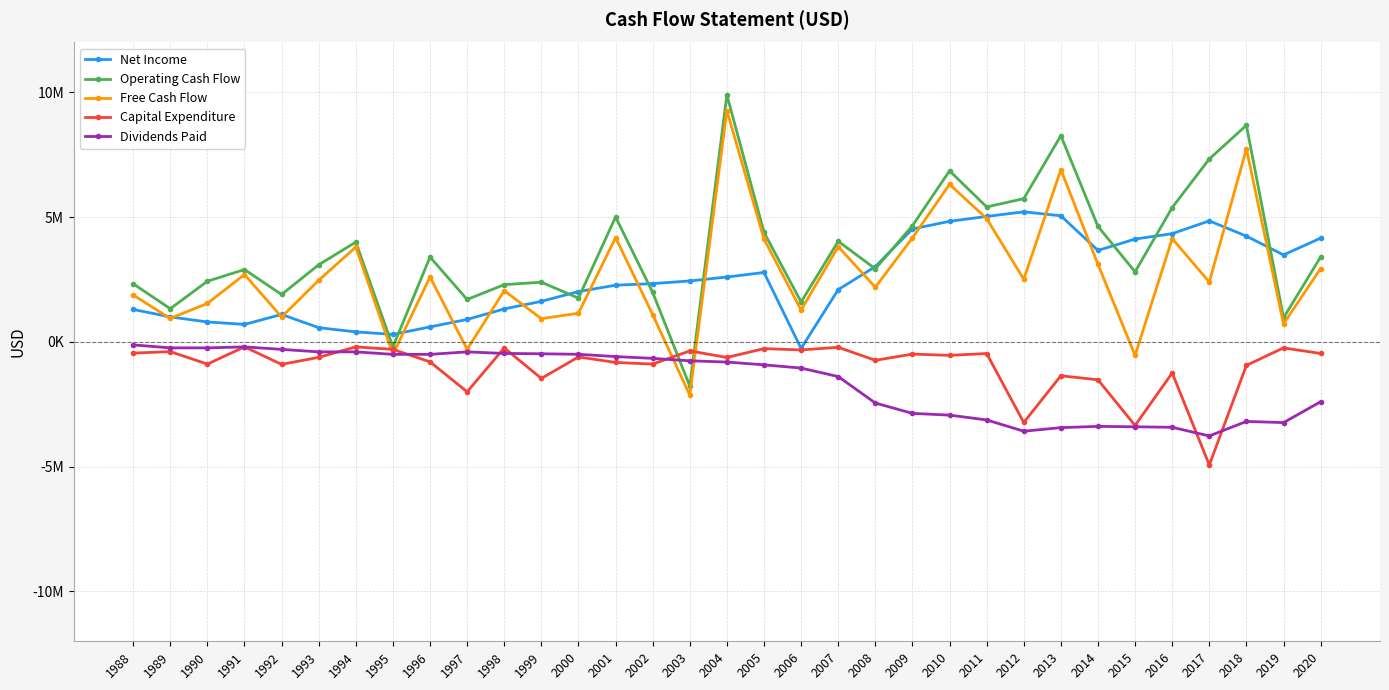

At which category is the sum across all series the highest?

2004